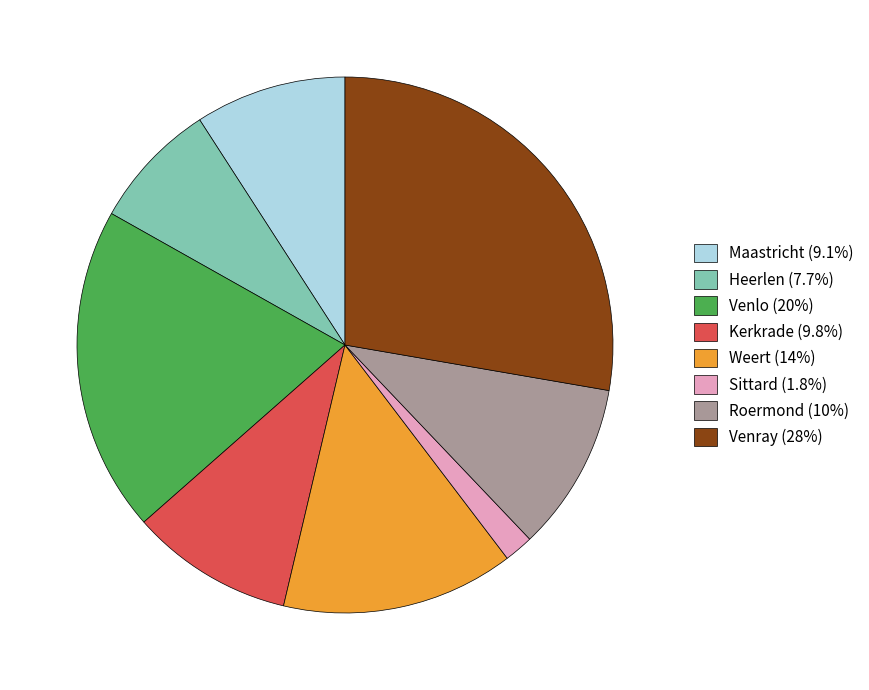

Do Heerlen (7.7%) and Sittard (1.8%) together represent more than half of the pie?

No